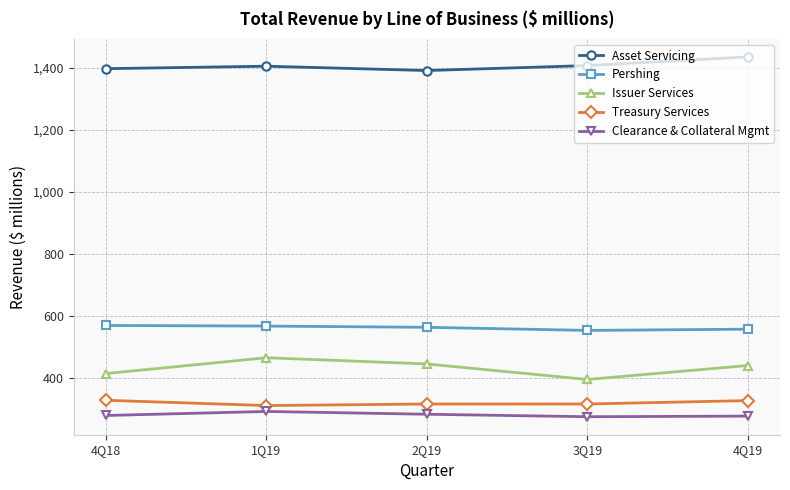

What are all the series names shown in the legend?

Asset Servicing, Pershing, Issuer Services, Treasury Services, Clearance & Collateral Mgmt